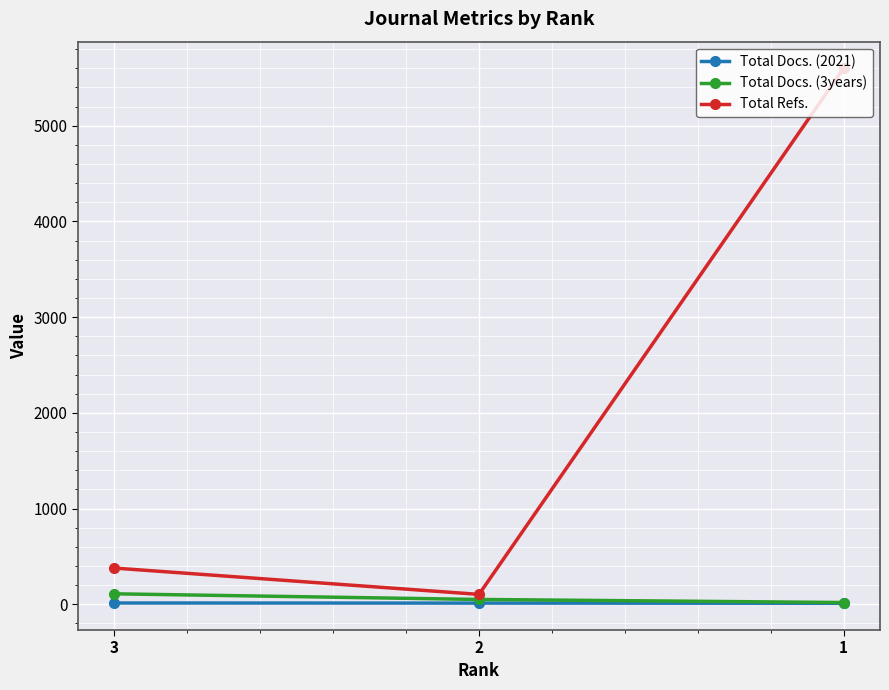

How many Total Docs. (2021) values are between 10 and 13?

3